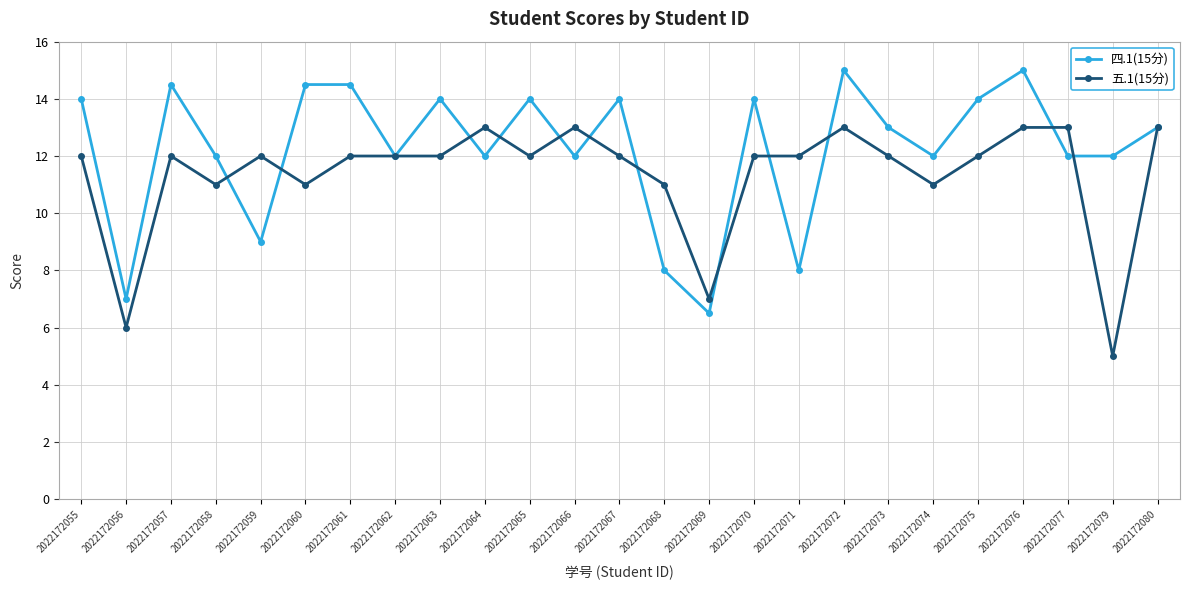

True or false: 五.1(15分) has more than 2 interior local peaks.

True